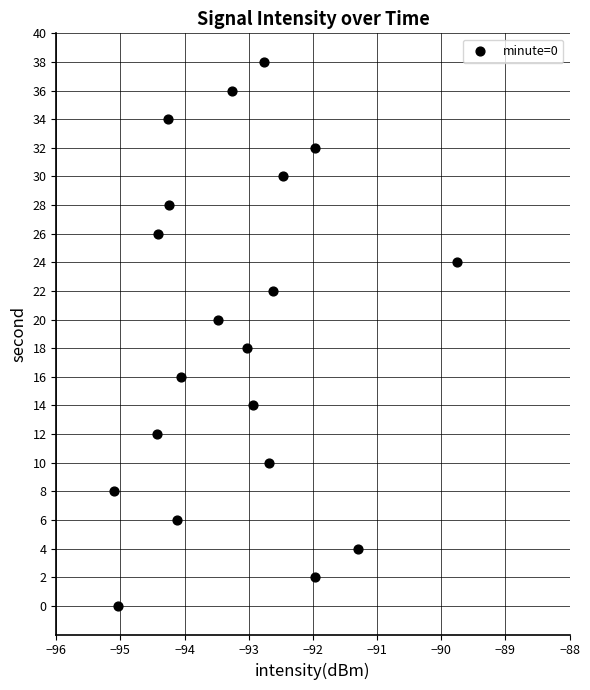

What is the range of Y values (max minus min)?

38